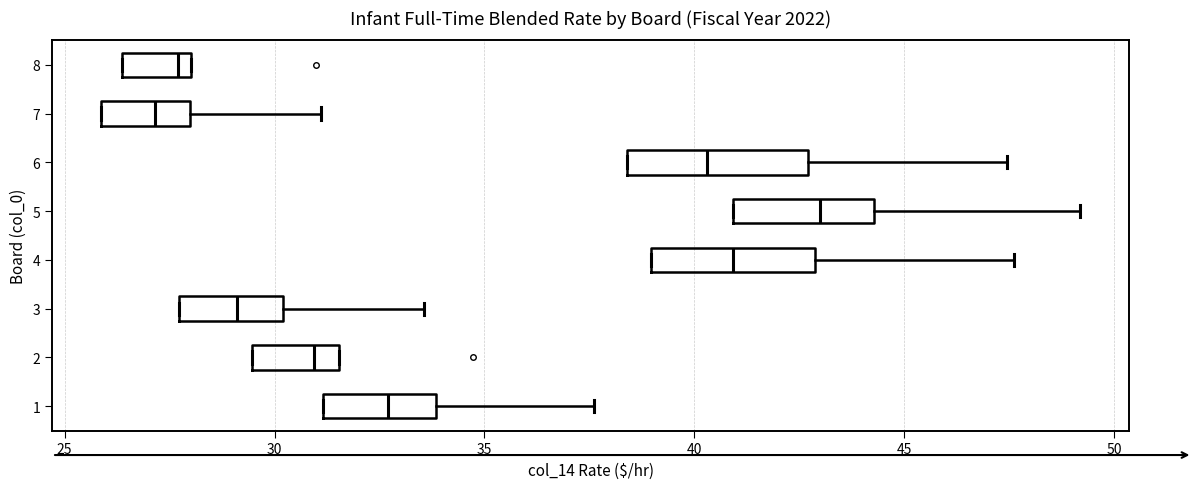

Which box's median line is the furthest to the right?

5